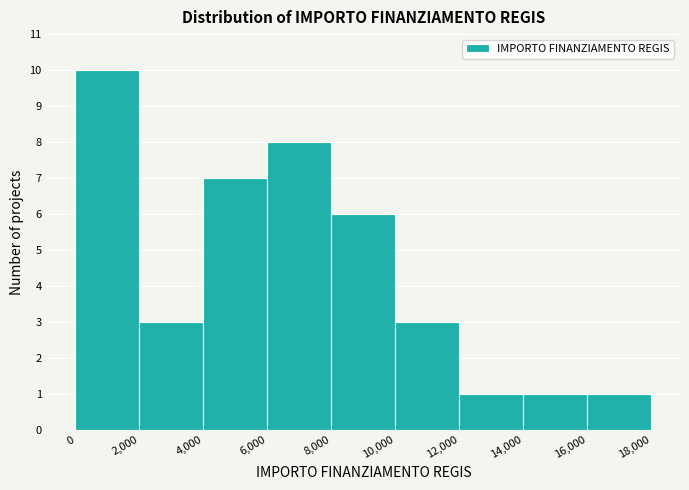

Reading left to right, list every bar in this chart as the range it spans on the x-axis followed by its height. The values are not printed on the chart, so give them approximately, as read against the axis.

0 to 2,000: 10
2,000 to 4,000: 3
4,000 to 6,000: 7
6,000 to 8,000: 8
8,000 to 10,000: 6
10,000 to 12,000: 3
12,000 to 14,000: 1
14,000 to 16,000: 1
16,000 to 18,000: 1